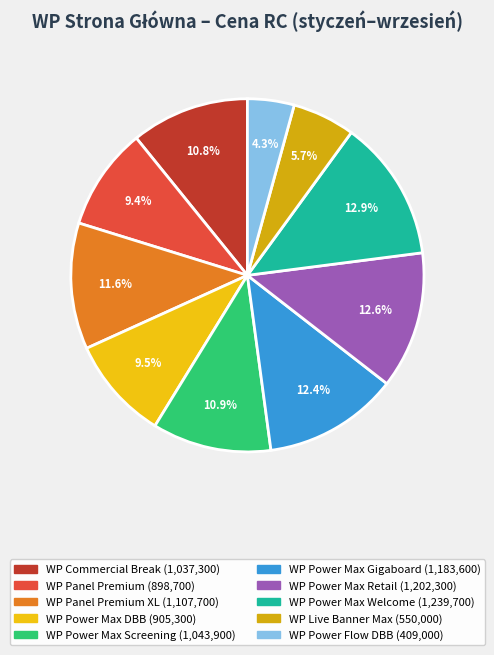

Does any single category account for the majority?

No